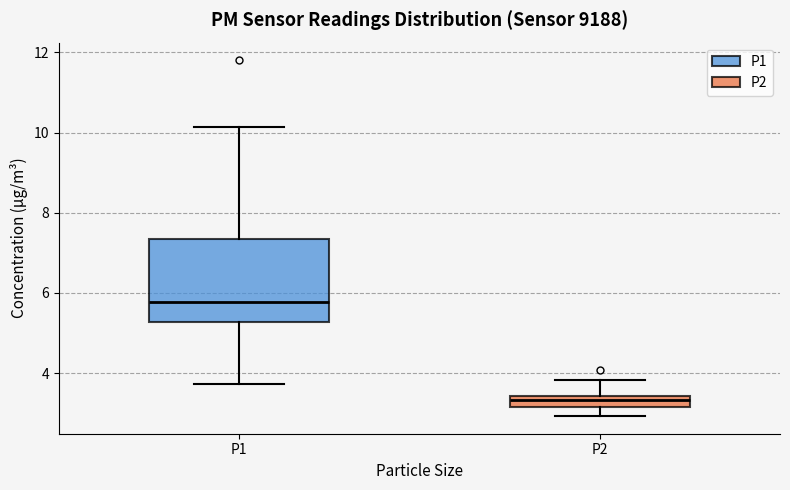

Which box has the lowest median line?

P2